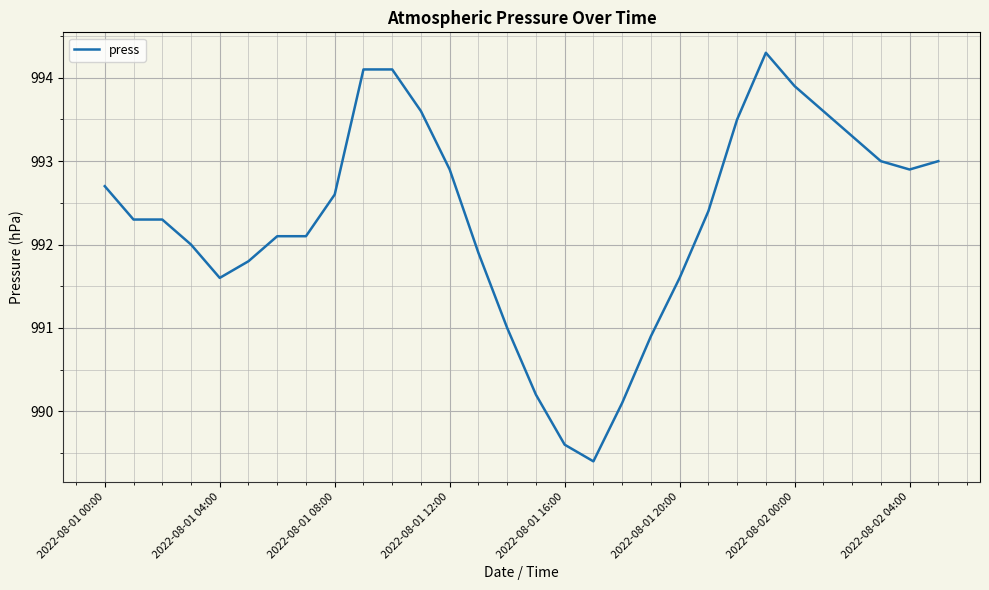

What is the difference between the maximum and minimum values?

4.9